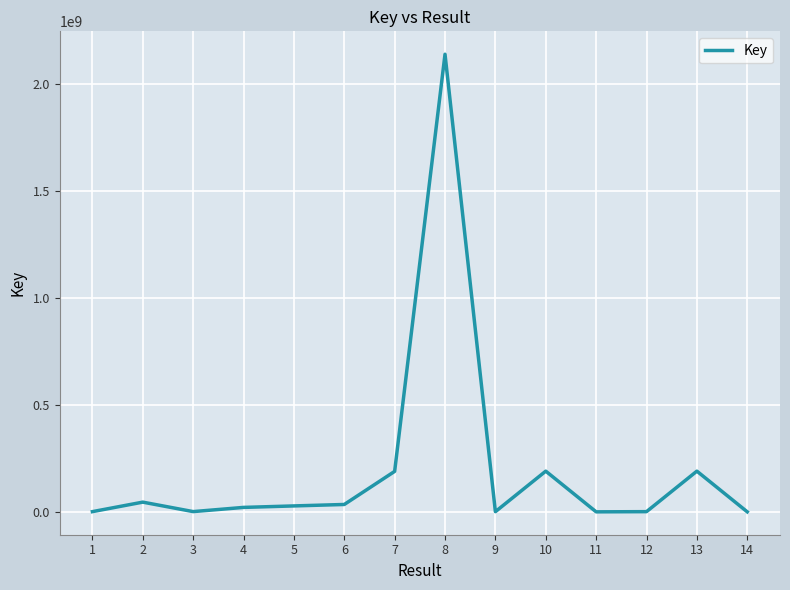

Count the number of data series in this chart.

1